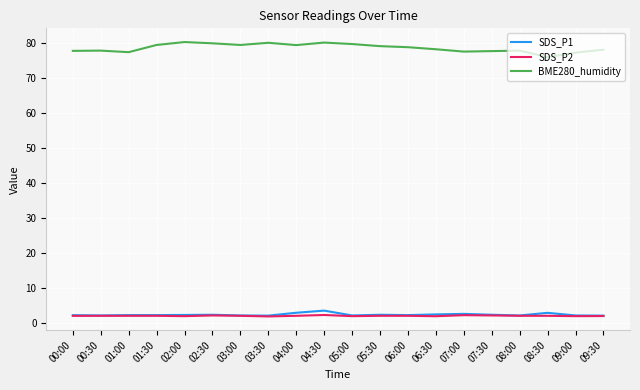

At how many categories does at least one series exceed 66?

20